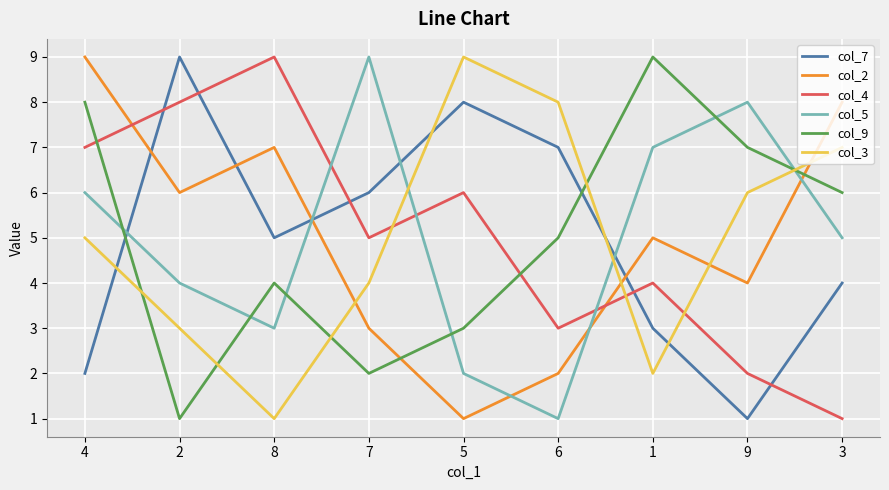

How many lines are shown in the chart?

6